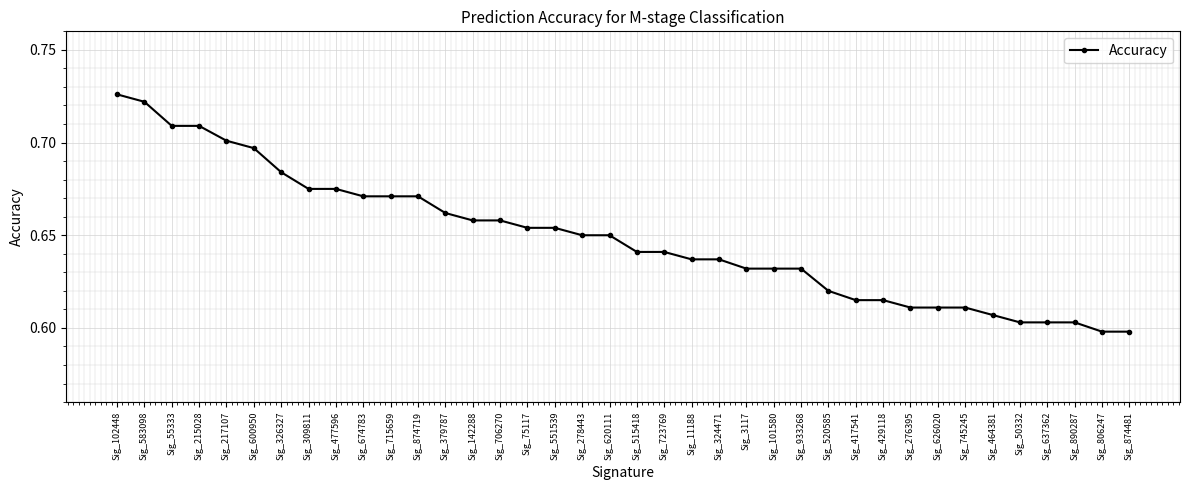

What position from the left is Sig_217107?

5